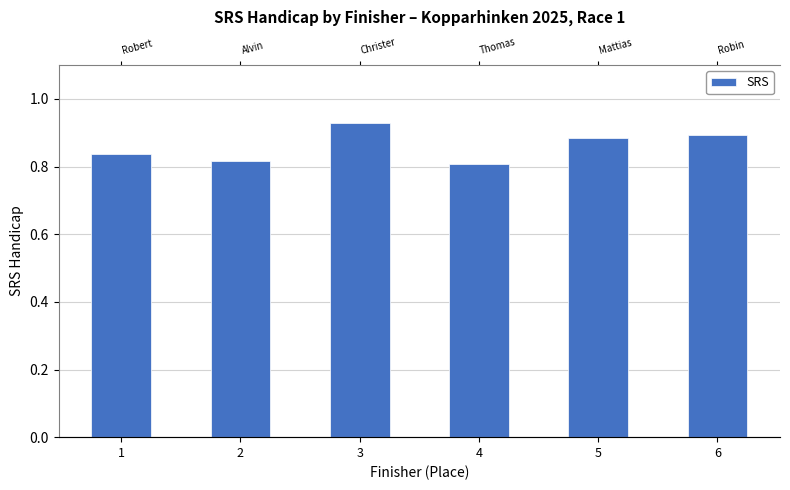

Reading left to right, transcribe all the data shown in this chart.

0.8	0.8	0.9	0.8	0.9	0.9